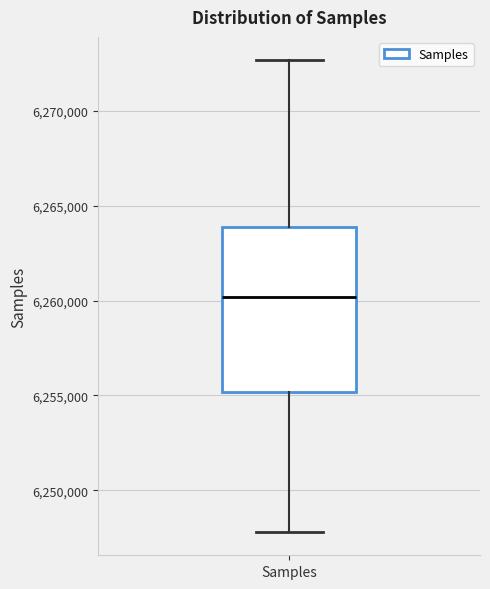

Read this box plot against the y-axis: the position of the median line, the range covered by the box, and the ends of both whiskers. The values are not printed on the chart, so give them approximately, as read against the axis.

median 6260000, box 6255000 to 6264000, whiskers 6248000 to 6272500